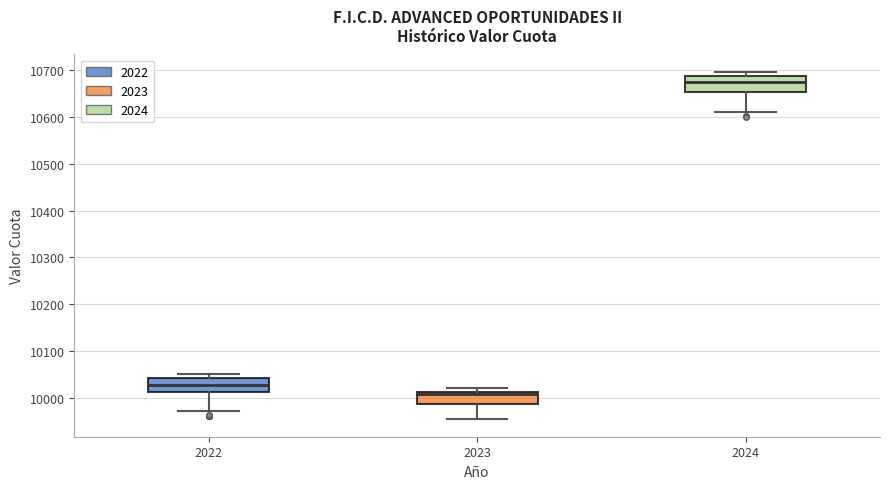

Reading left to right, read every box against the y-axis: the position of its median line, the range the box covers, and the ends of its whiskers. The values are not printed on the chart, so give them approximately, as read against the axis.

2022: median 10030, box 10010 to 10040, whiskers 9970 to 10050
2023: median 10010 (just below the box's upper edge), box 9990 to 10010, whiskers 9950 to 10020
2024: median 10680, box 10650 to 10690, whiskers 10610 to 10700